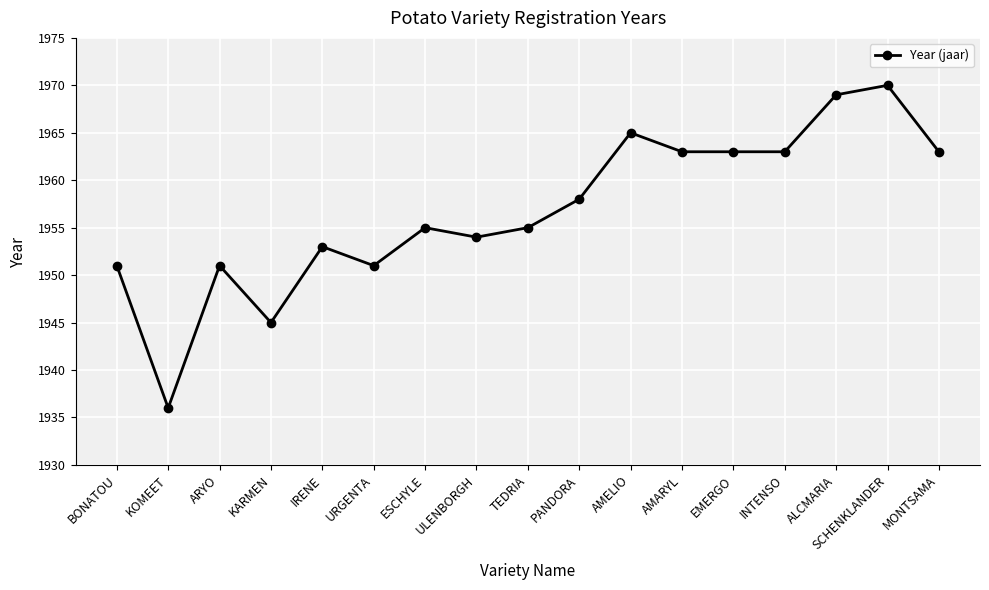

Approximately how many times larger is the value at ULENBORGH compared to EMERGO?

1.0